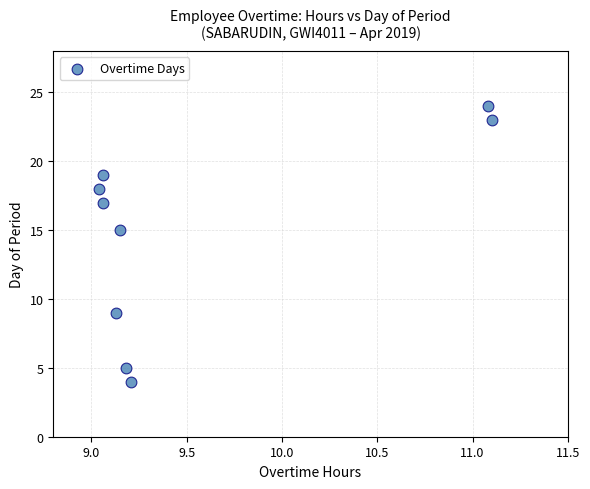

What Y value in the scatter plot is closest to 14?

15